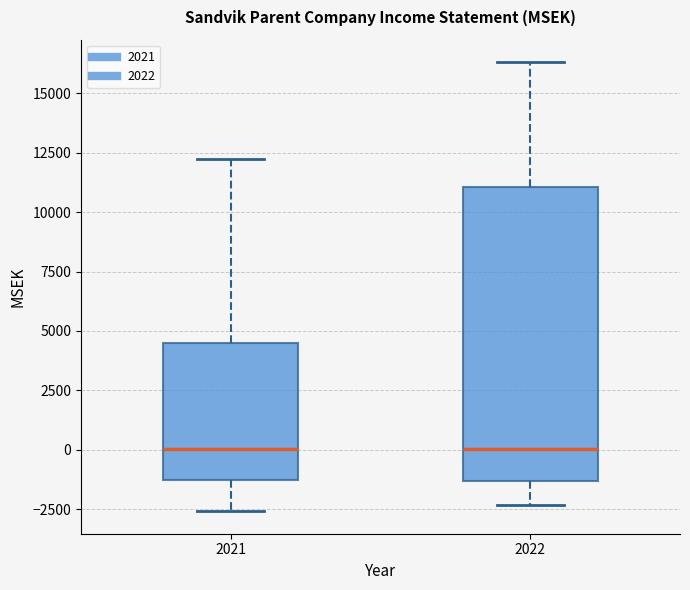

Reading left to right, read every box against the y-axis: the position of its median line, the range the box covers, and the ends of its whiskers. The values are not printed on the chart, so give them approximately, as read against the axis.

2021: median 0, box -1500 to 4500, whiskers -2500 to 12000
2022: median 0, box -1500 to 11000, whiskers -2500 to 16500